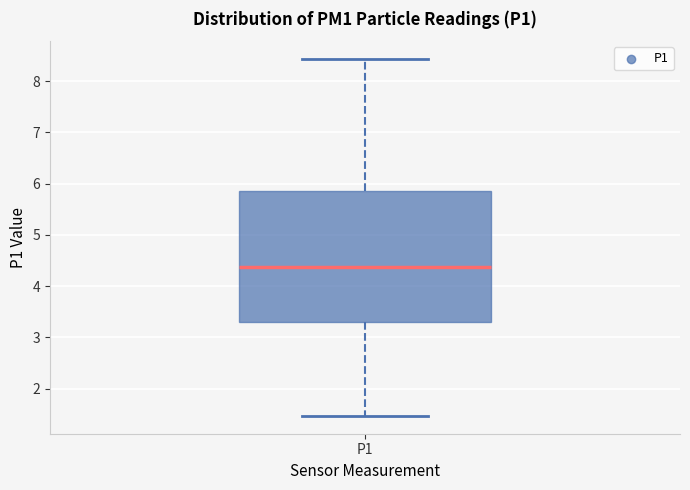

Where does the median line of the box for P1 sit on the y-axis? The values are not printed on the chart, so give them approximately, as read against the axis.

4.4